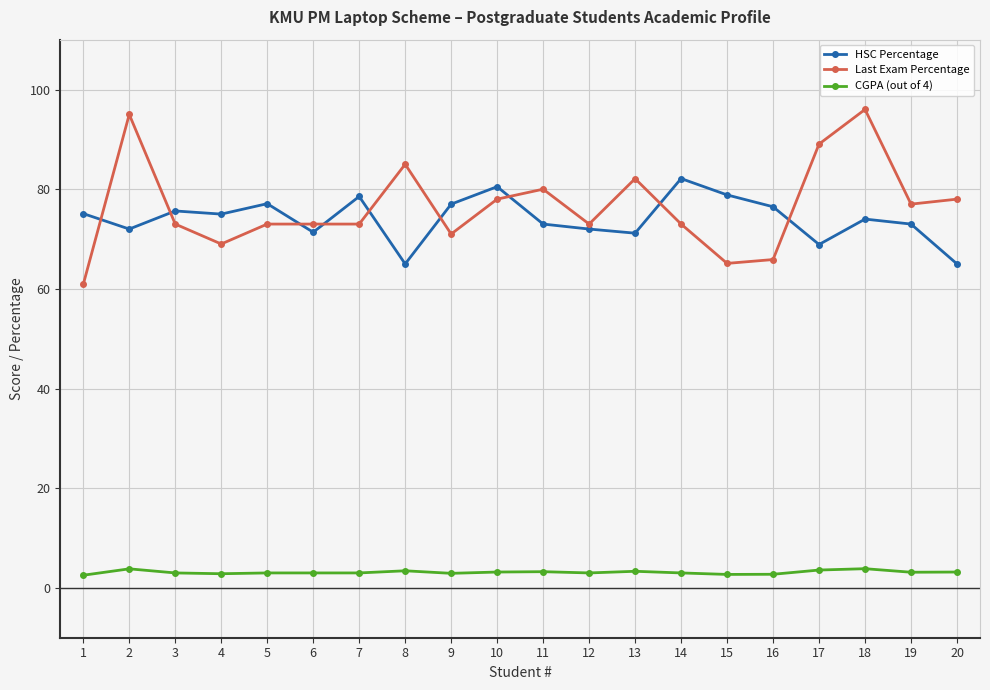

How many lines are shown in the chart?

3